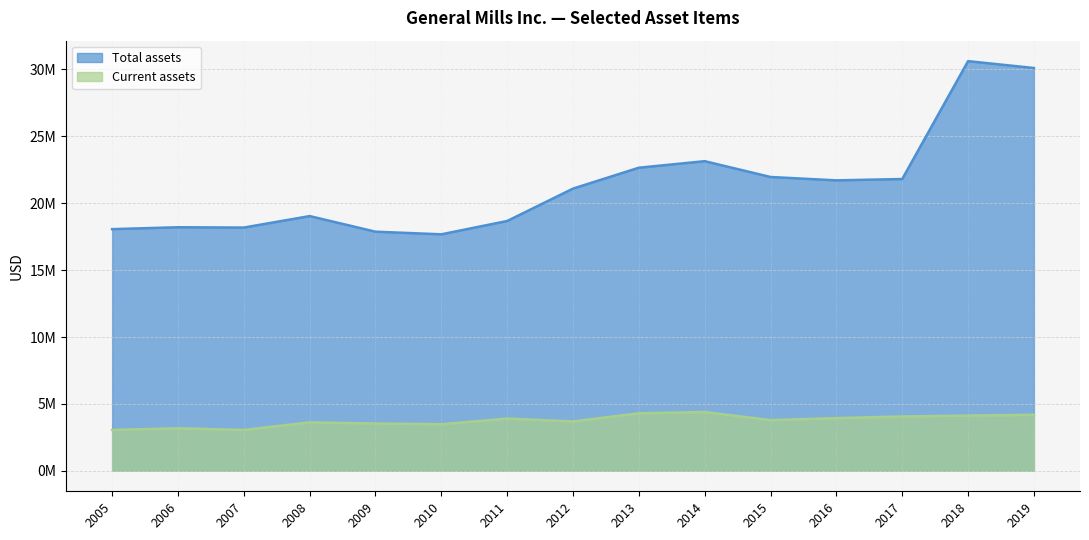

Rank the series at 2012 from lowest to highest value.

Current assets, Total assets